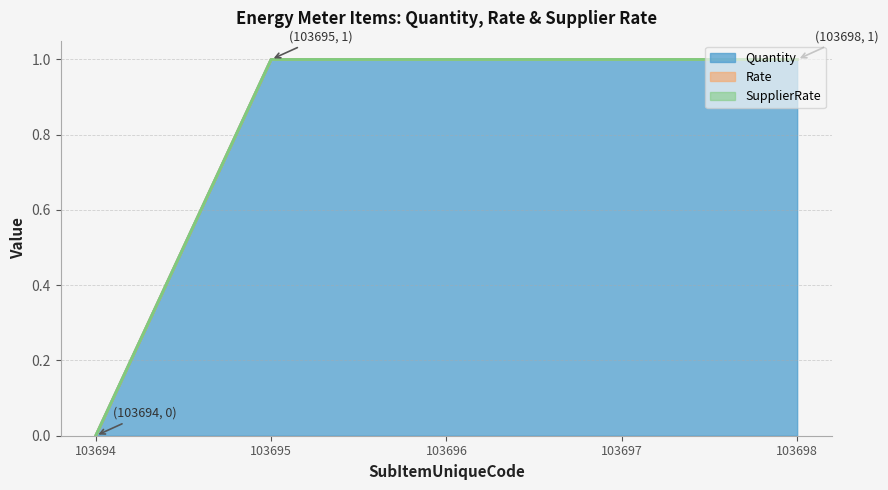

Count the number of data series in this chart.

3